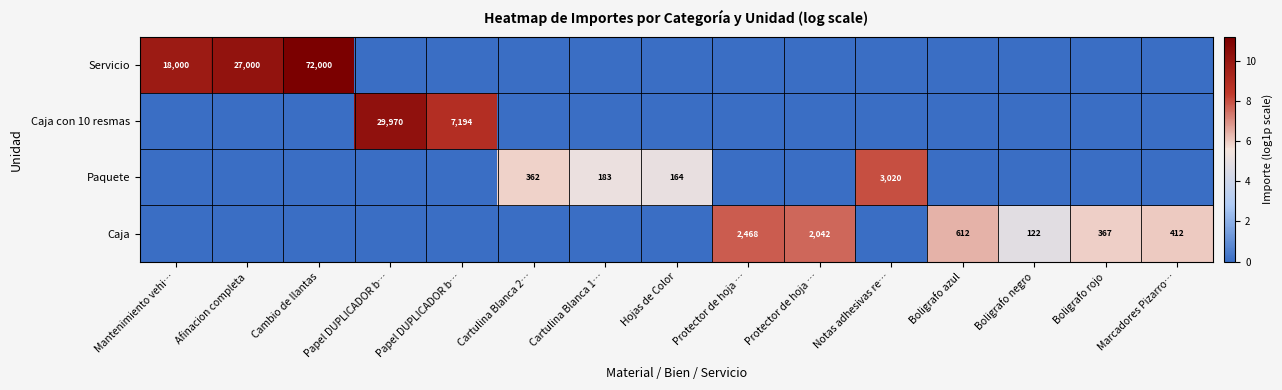

The value of Caja con 10 resmas at Notas adhesivas re… is 6.8. True or false?

False